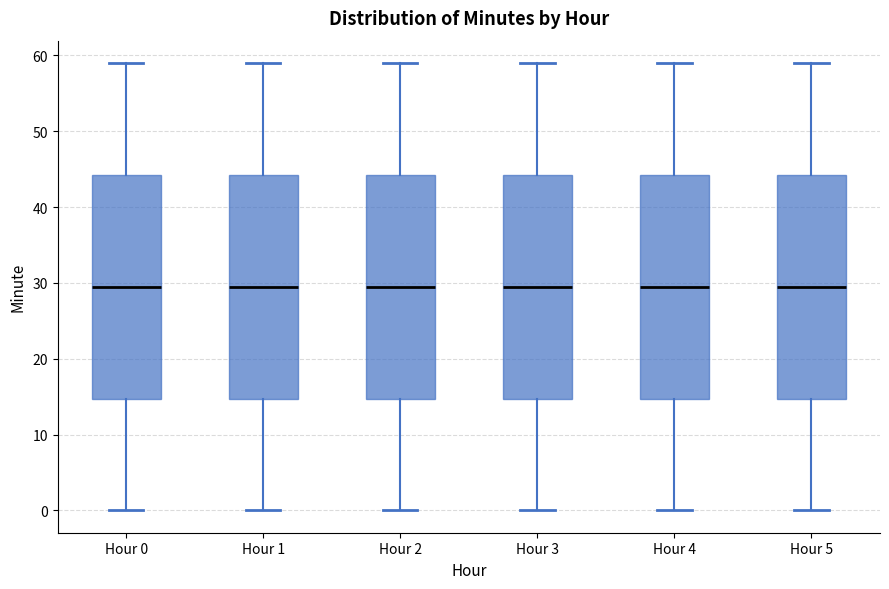

Reading left to right, read every box against the y-axis: the position of its median line, the range the box covers, and the ends of its whiskers. The values are not printed on the chart, so give them approximately, as read against the axis.

Hour 0: median 30, box 15 to 44, whiskers 0 to 59
Hour 1: median 30, box 15 to 44, whiskers 0 to 59
Hour 2: median 30, box 15 to 44, whiskers 0 to 59
Hour 3: median 30, box 15 to 44, whiskers 0 to 59
Hour 4: median 30, box 15 to 44, whiskers 0 to 59
Hour 5: median 30, box 15 to 44, whiskers 0 to 59